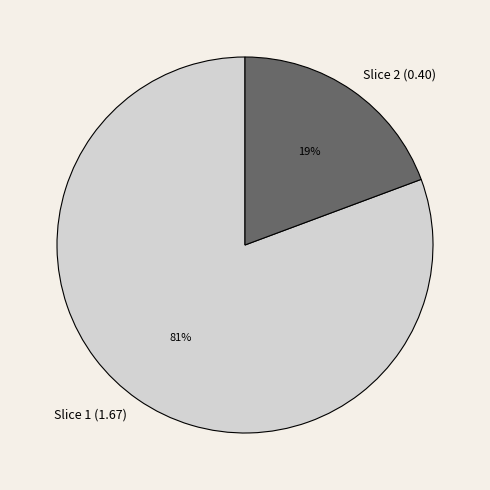

True or false: Slice 1 (1.67) accounts for 75% of the total.

False